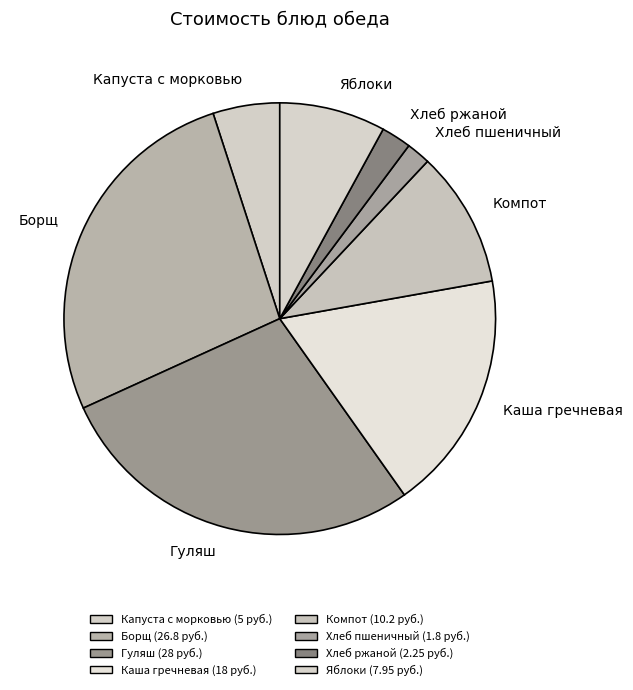

Is Капуста с морковью the majority of the pie?

No